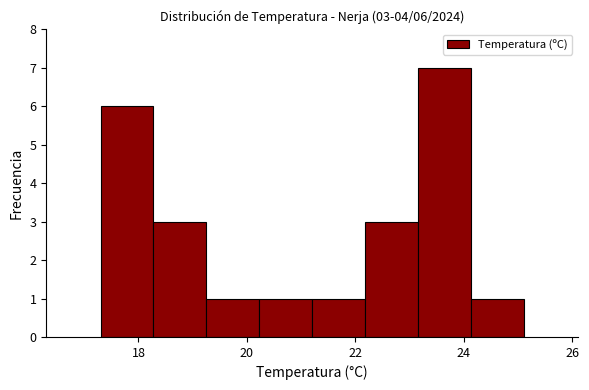

Which range on the x-axis has the tallest bar?

23.2 to 24.2